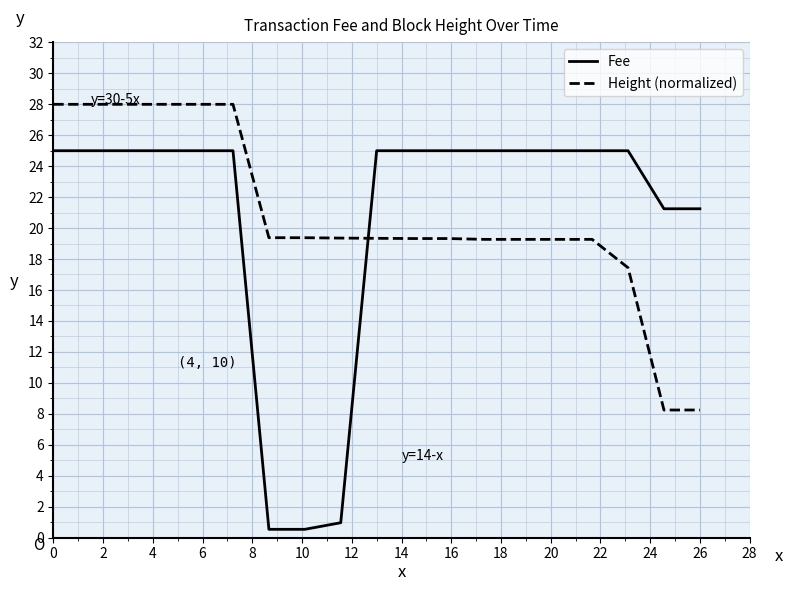

Count the number of categories in the chart.

19